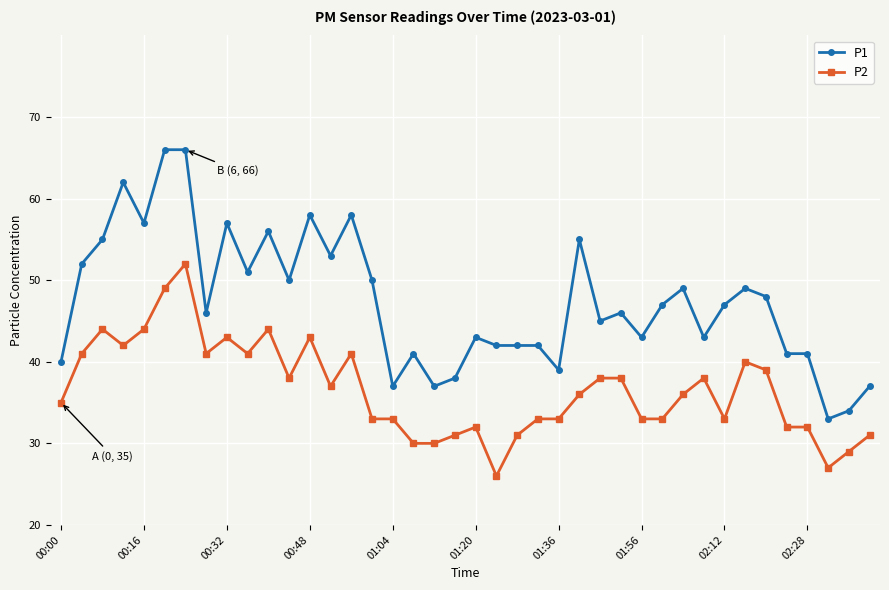

True or false: P2 and P1 cross at least once.

False